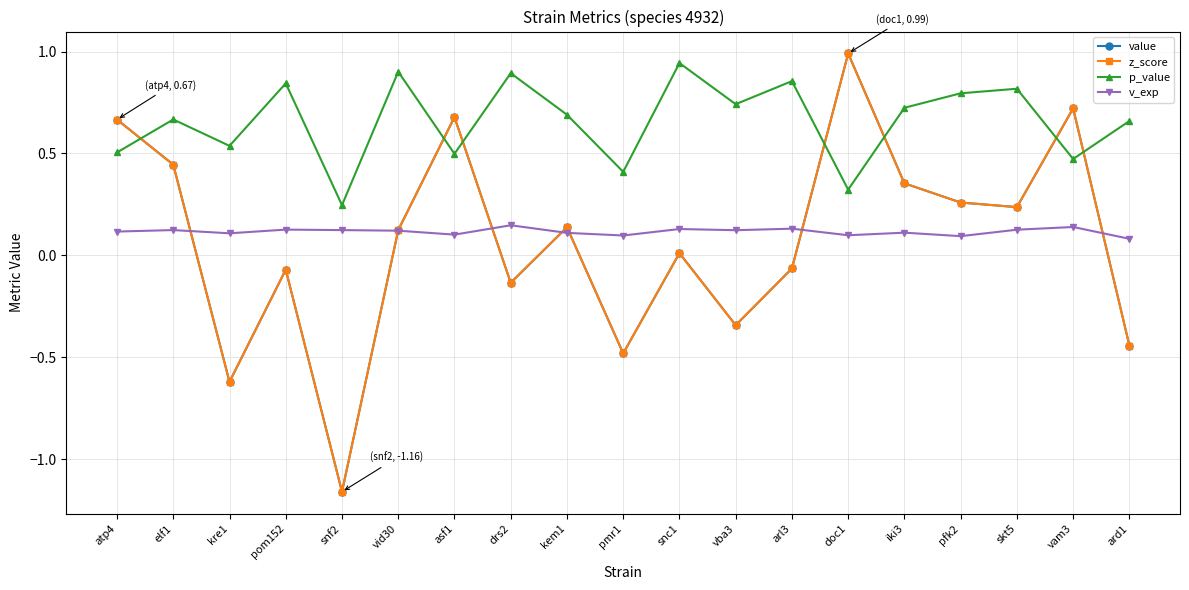

True or false: z_score and value cross at least once.

False